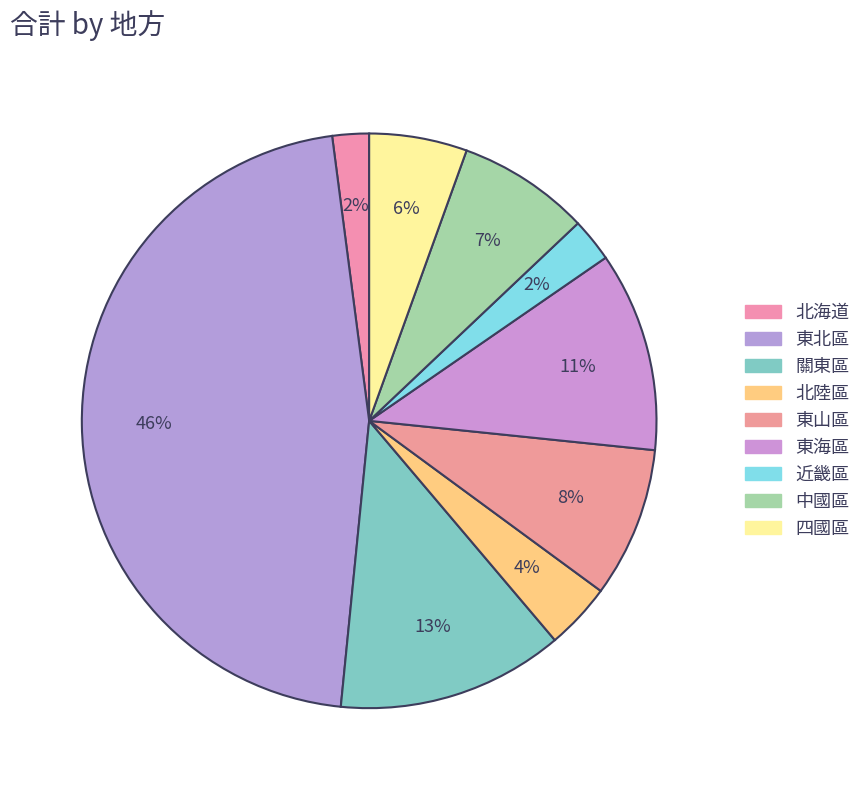

Does 關東區 represent more than half of the total?

No